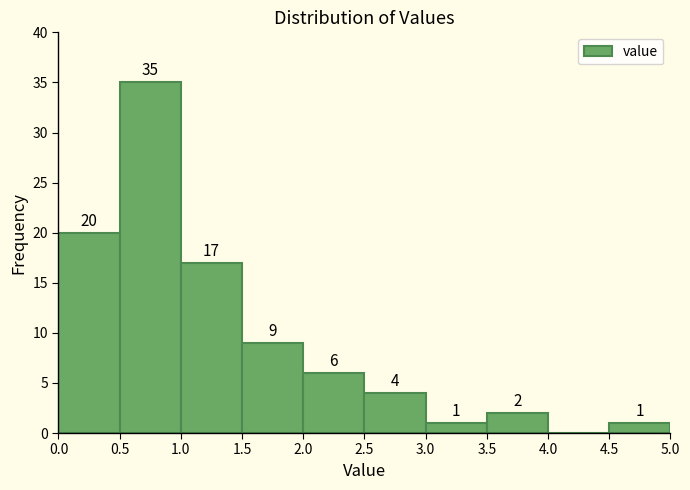

Which range on the x-axis has the tallest bar?

0.5 to 1.0